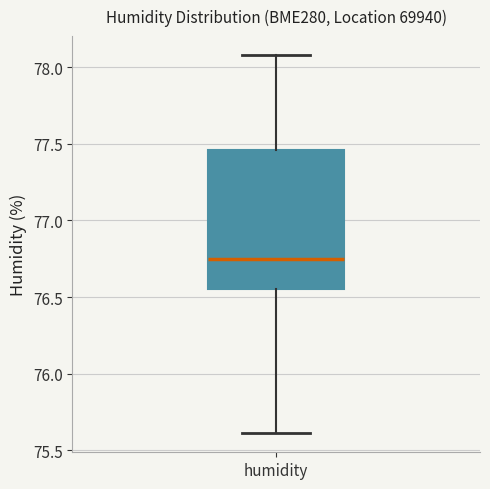

Read this box plot against the y-axis: the position of the median line, the range covered by the box, and the ends of both whiskers. The values are not printed on the chart, so give them approximately, as read against the axis.

median 76.75, box 76.55 to 77.45, whiskers 75.60 to 78.10